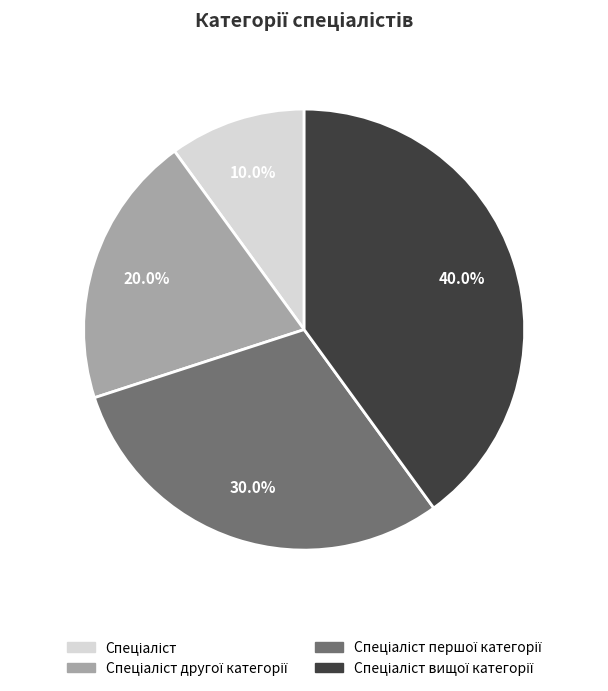

To the nearest percent, what is the difference between the largest and smallest slice percentages?

30%